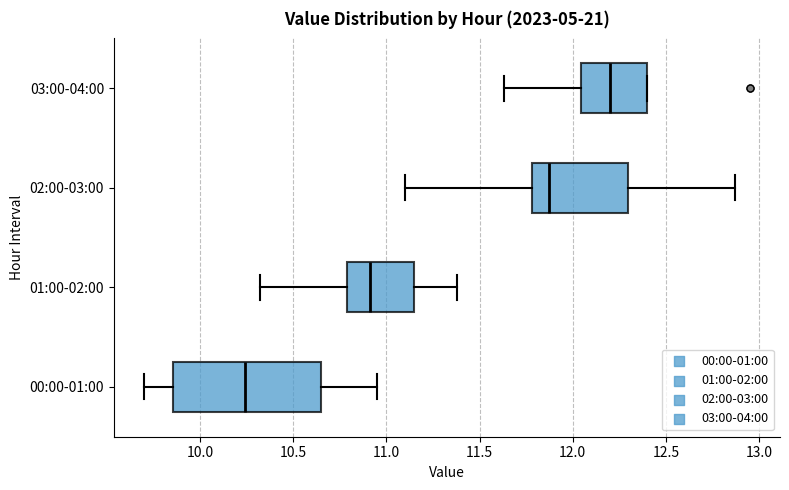

Reading bottom to top, read every box against the x-axis: the position of its median line, the range the box covers, and the ends of its whiskers. The values are not printed on the chart, so give them approximately, as read against the axis.

00:00-01:00: median 10.25, box 9.85 to 10.65, whiskers 9.70 to 10.95
01:00-02:00: median 10.90, box 10.80 to 11.15, whiskers 10.30 to 11.40
02:00-03:00: median 11.90, box 11.80 to 12.30, whiskers 11.10 to 12.85
03:00-04:00: median 12.20, box 12.05 to 12.40, whiskers 11.65 to 12.40